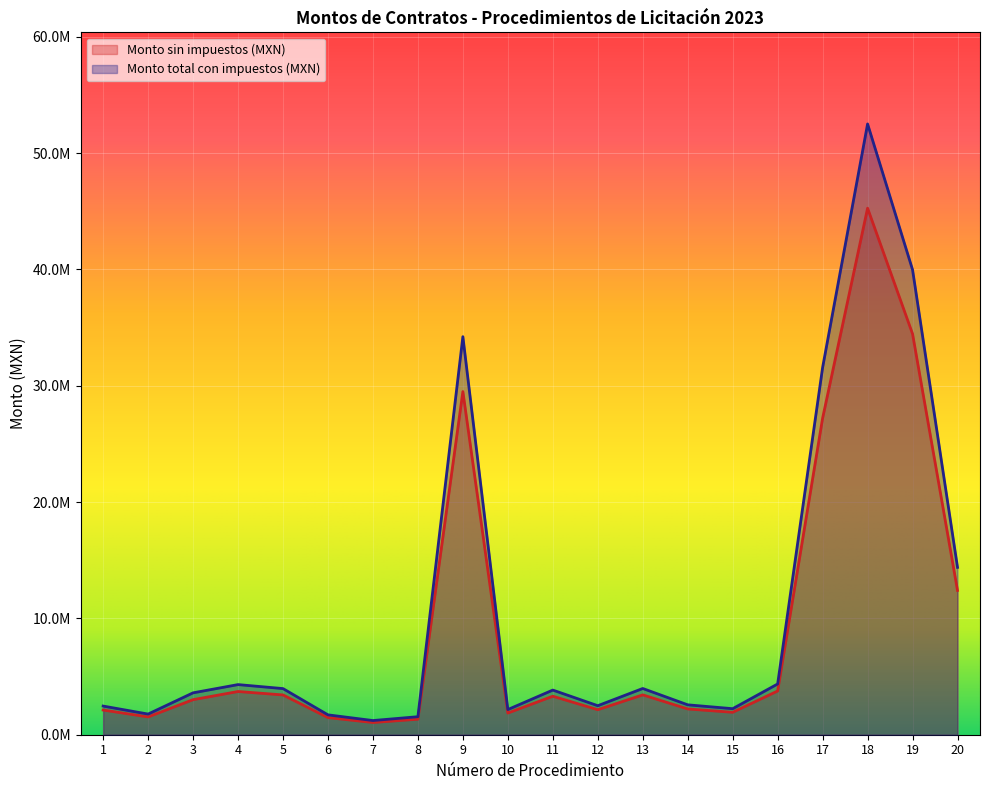

List the labels in order of Monto total con impuestos (MXN) value, smallest first.

7, 8, 6, 2, 10, 15, 1, 12, 14, 3, 11, 5, 13, 4, 16, 20, 17, 9, 19, 18